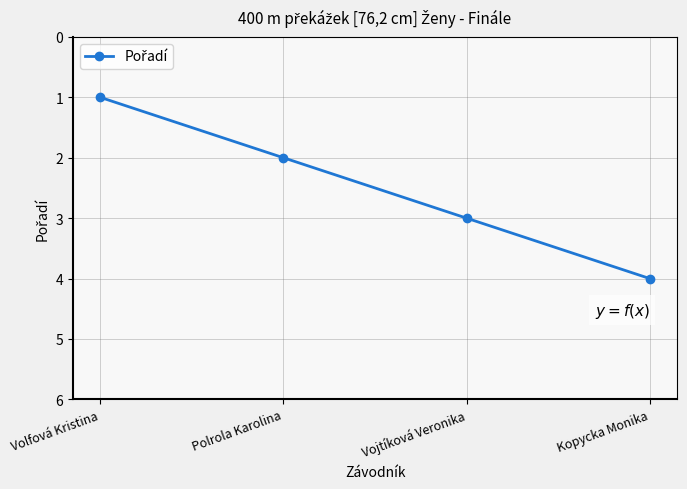

Does the chart have visible grid lines?

Yes